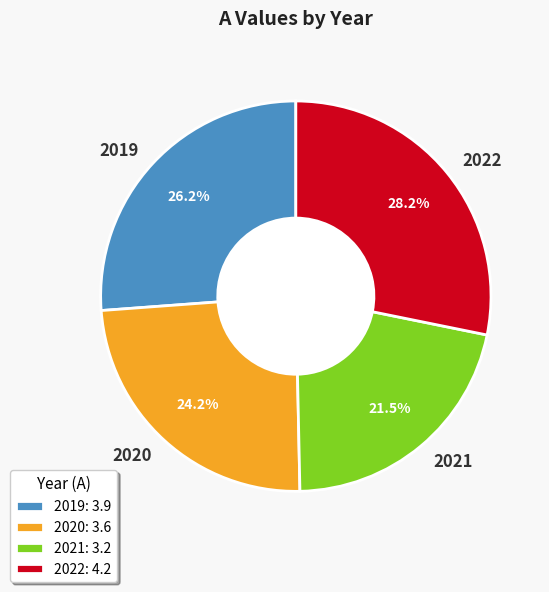

How many segments does this pie chart have?

4